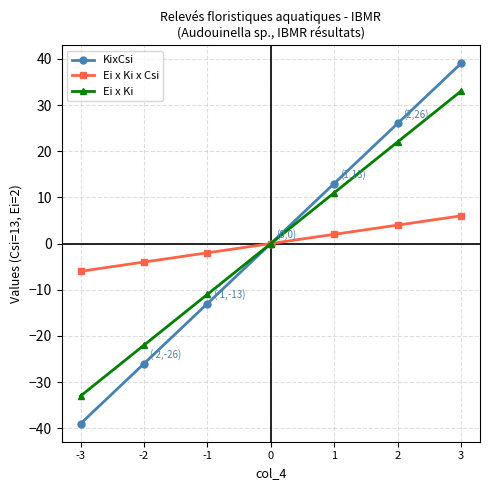

How many lines are shown in the chart?

3